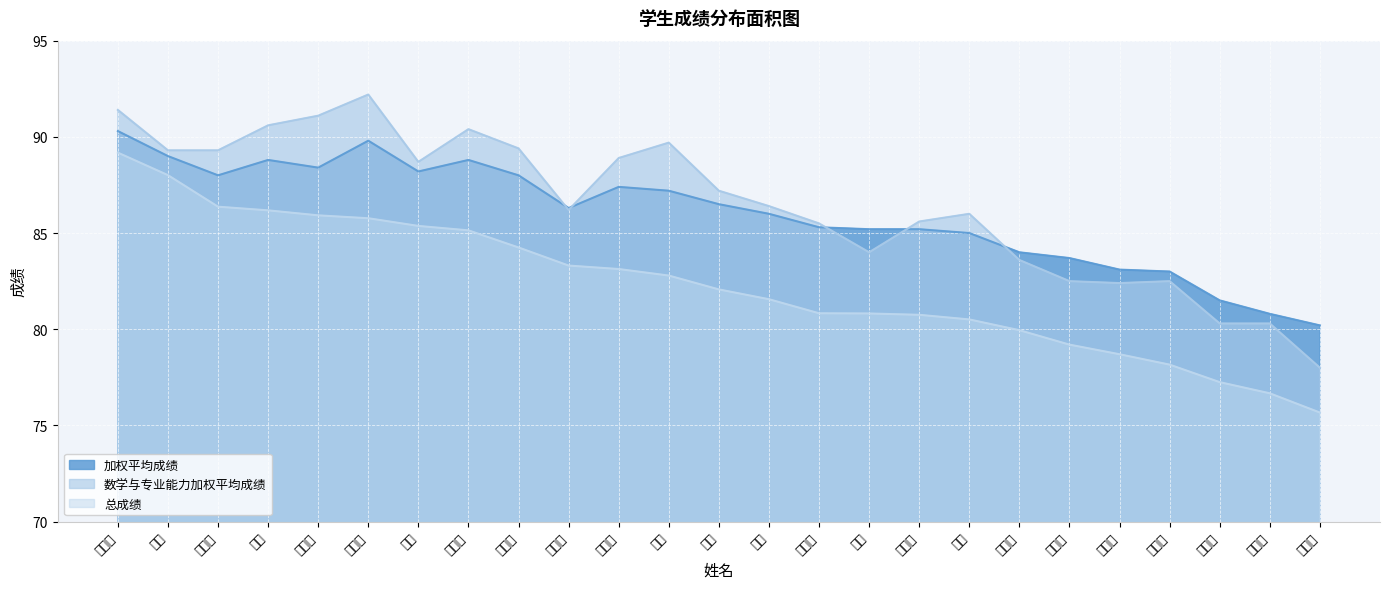

Between 刘显辉 and 史嵘, which series saw the biggest shift?

总成绩